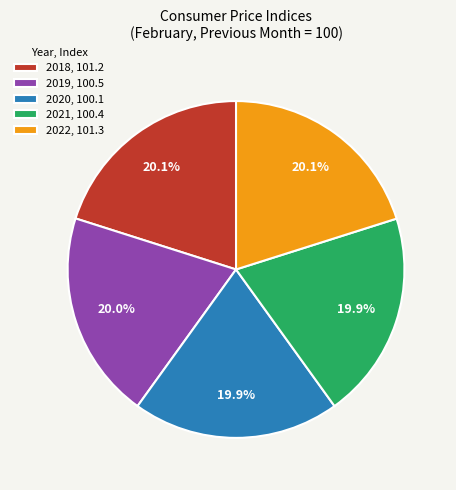

Count the number of slices in the pie.

5